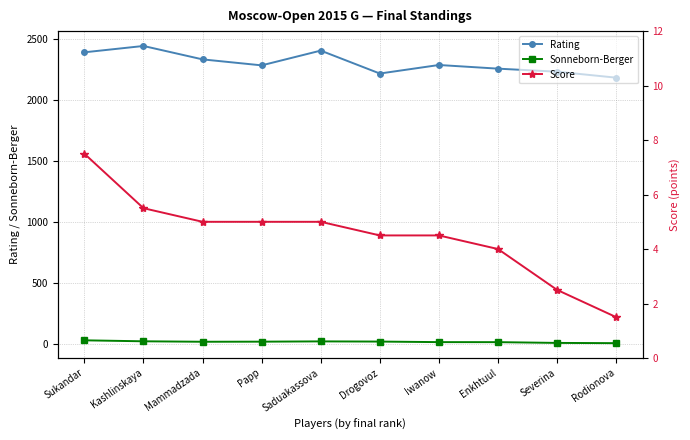

What is the difference between the second highest and second lowest values in the Score series?

3.0